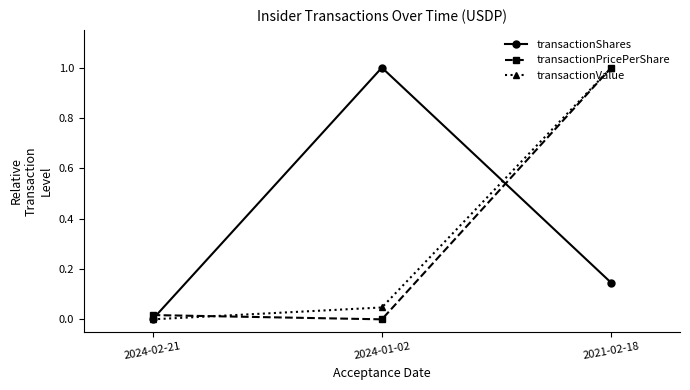

What is the sum of all transactionValue values?

1.0